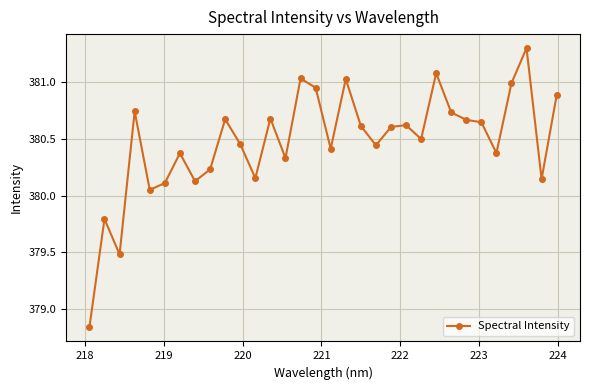

What is the difference between the maximum and minimum values?

2.5